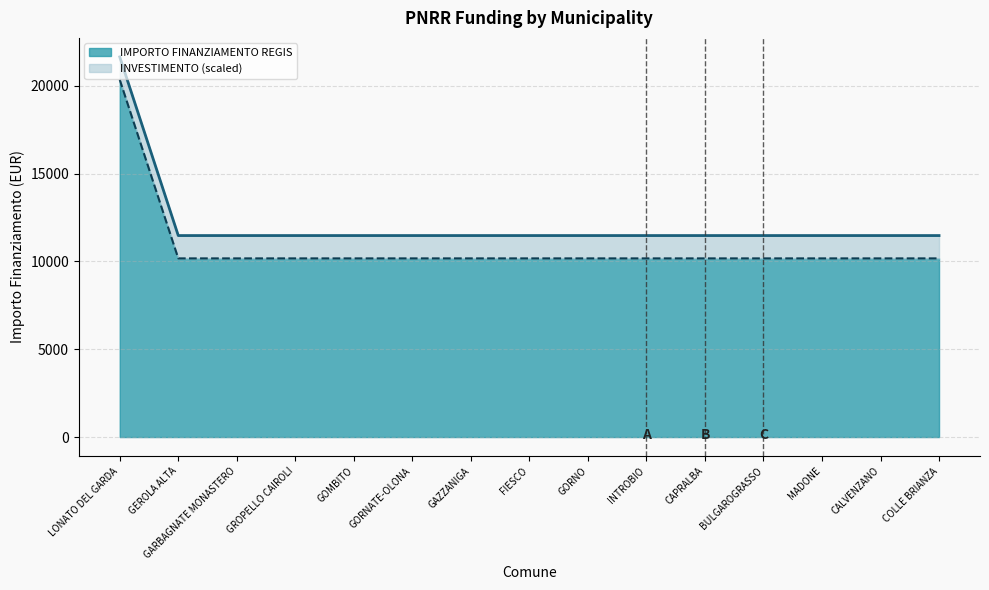

What is the label of the 7th point from the left?

GAZZANIGA